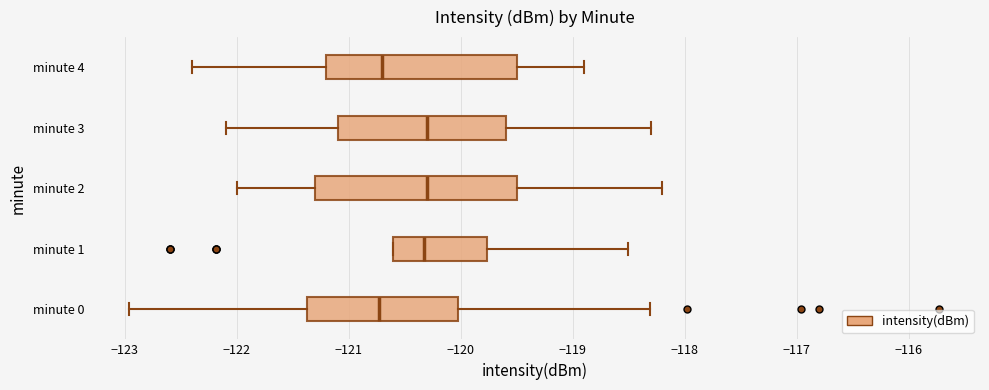

Reading bottom to top, read every box against the x-axis: the position of its median line, the range the box covers, and the ends of its whiskers. The values are not printed on the chart, so give them approximately, as read against the axis.

minute 0: median -120.7, box -121.4 to -120.0, whiskers -123.0 to -118.3
minute 1: median -120.3, box -120.6 to -119.8, whiskers -120.6 to -118.5
minute 2: median -120.3, box -121.3 to -119.5, whiskers -122.0 to -118.2
minute 3: median -120.3, box -121.1 to -119.6, whiskers -122.1 to -118.3
minute 4: median -120.7, box -121.2 to -119.5, whiskers -122.4 to -118.9